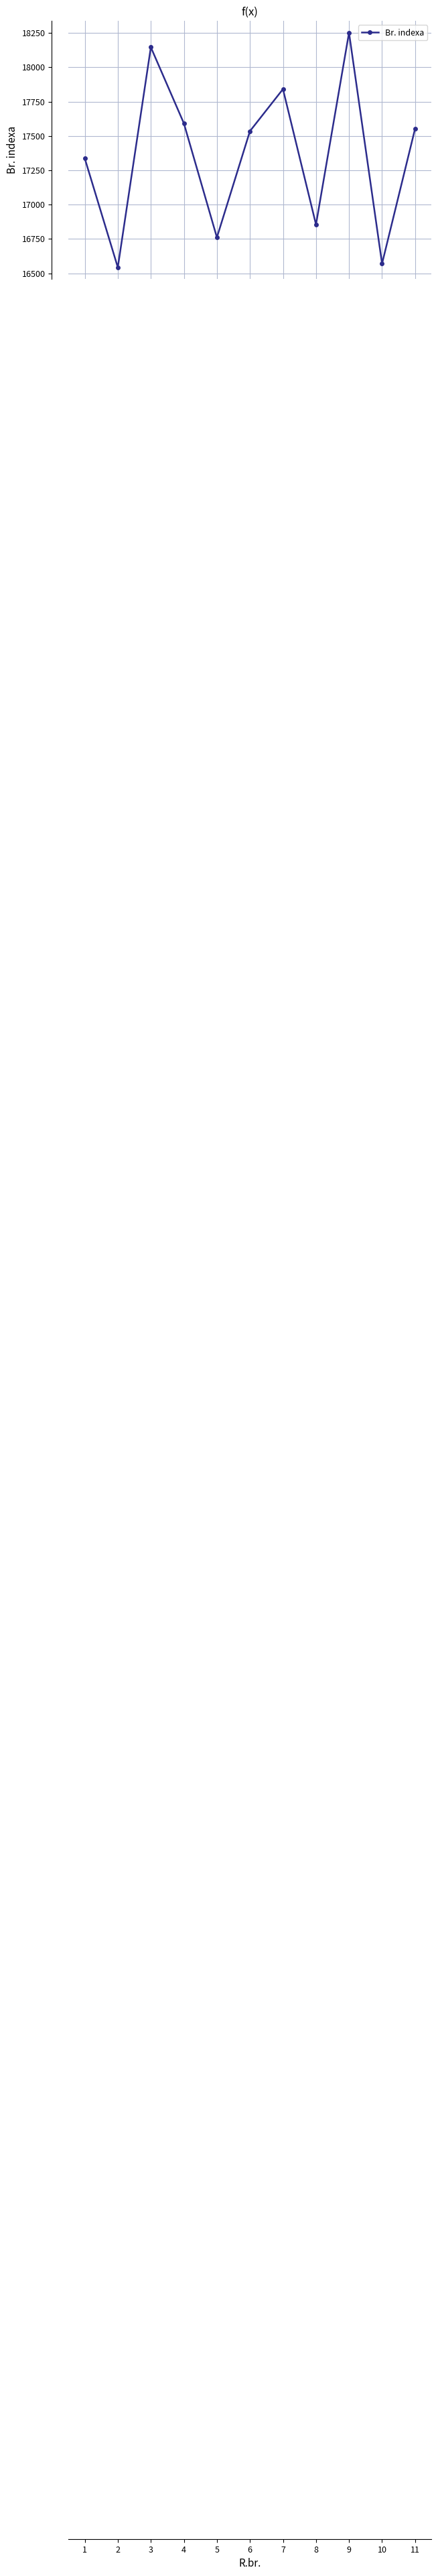

Reading left to right, extract all data points from this chart.

17336	16543	18146	17592	16761	17535	17841	16855	18252	16570	17553